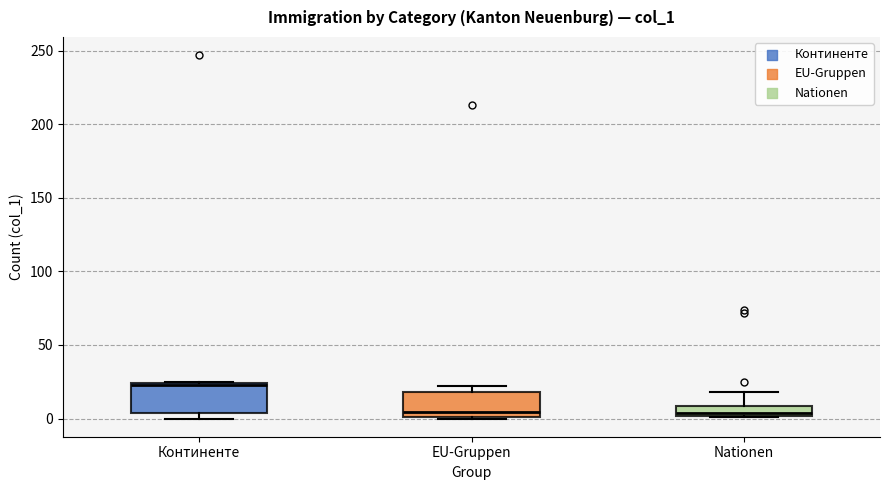

Where is the lower edge of the box for Континенте on the y-axis? The values are not printed on the chart, so give them approximately, as read against the axis.

5